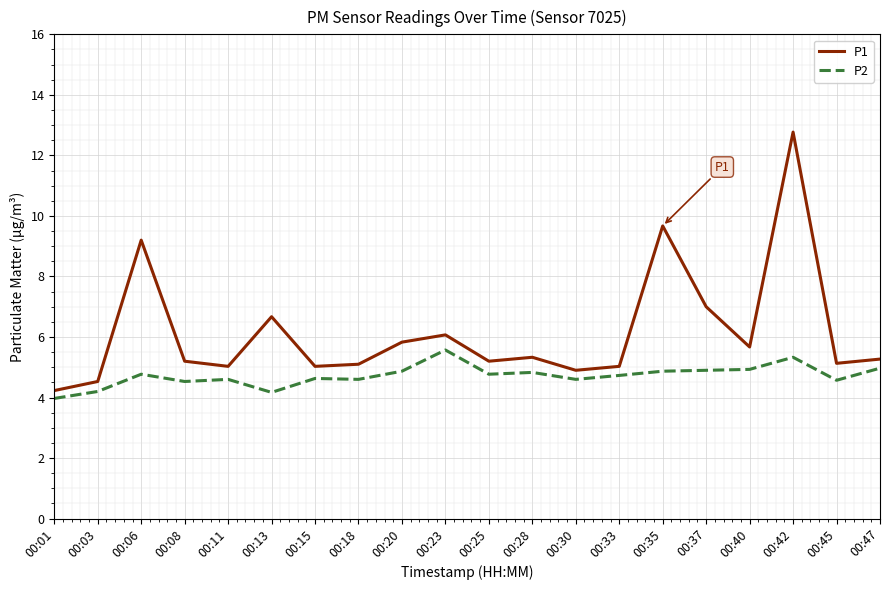

At which label does P1 first exceed 5?

00:06